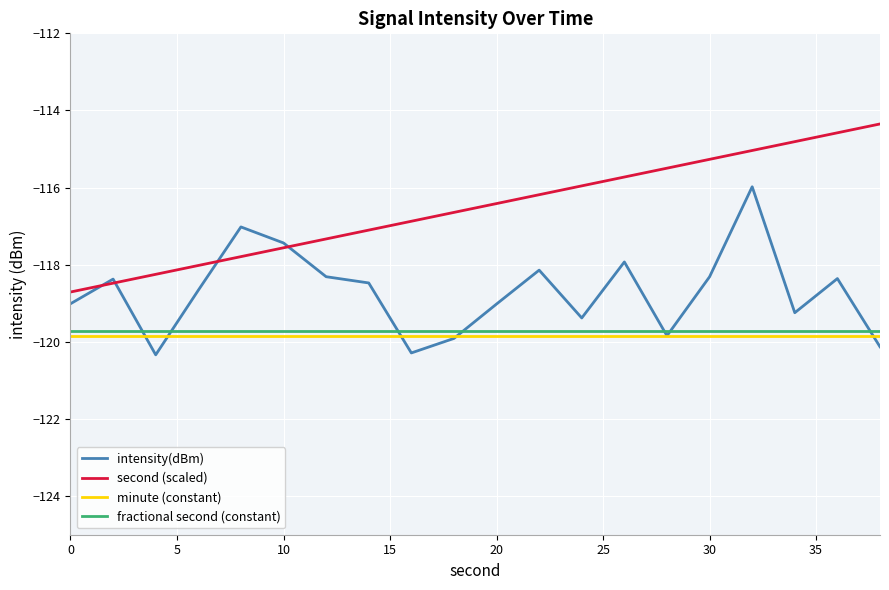

How many times do intensity(dBm) and fractional second (constant) cross each other?

7